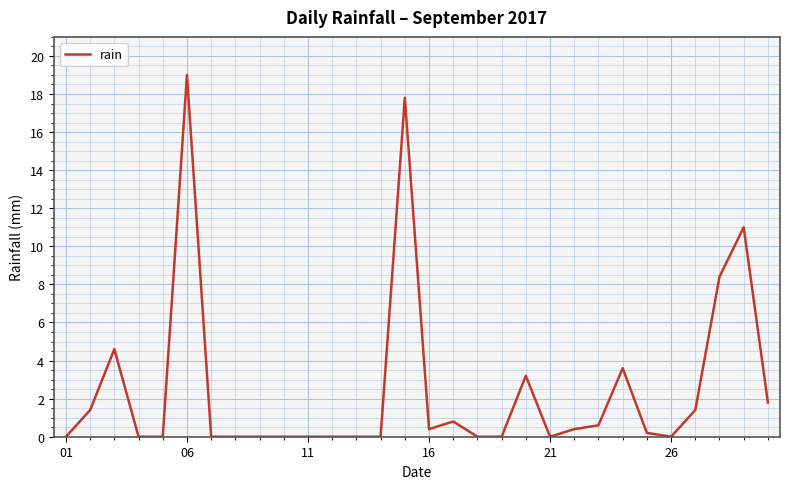

What is the difference between the maximum and minimum values?

19.0